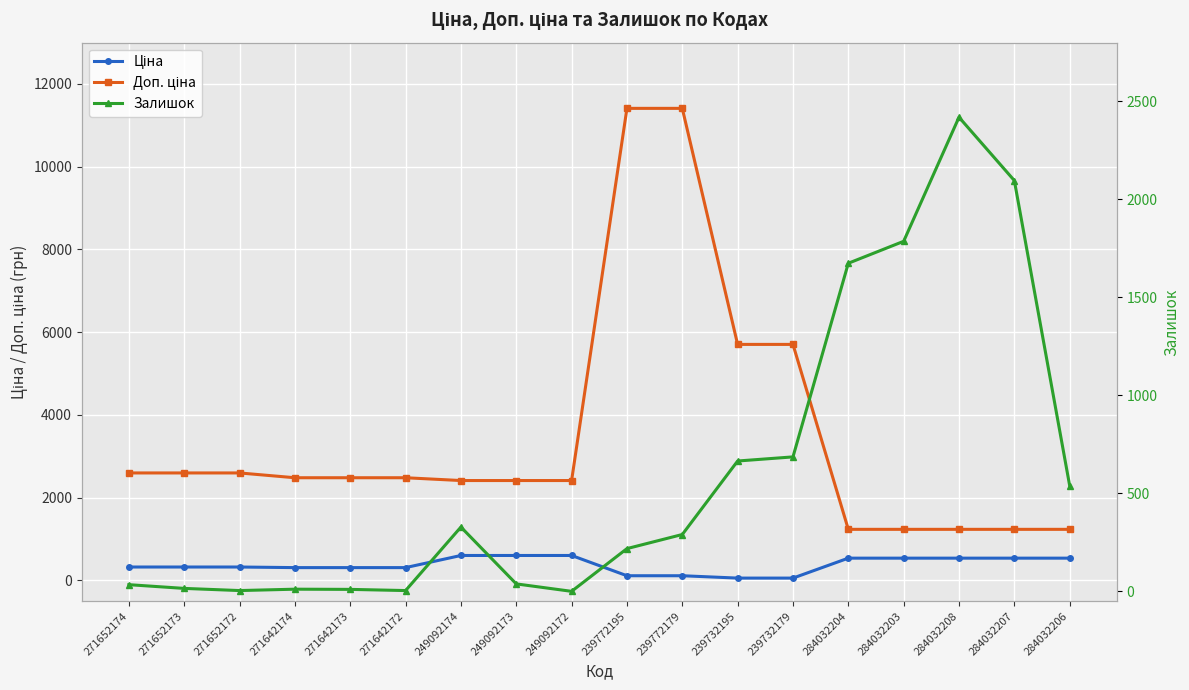

Is the value of Ціна at 271642174 greater than the value of Доп. ціна at 284032207?

No